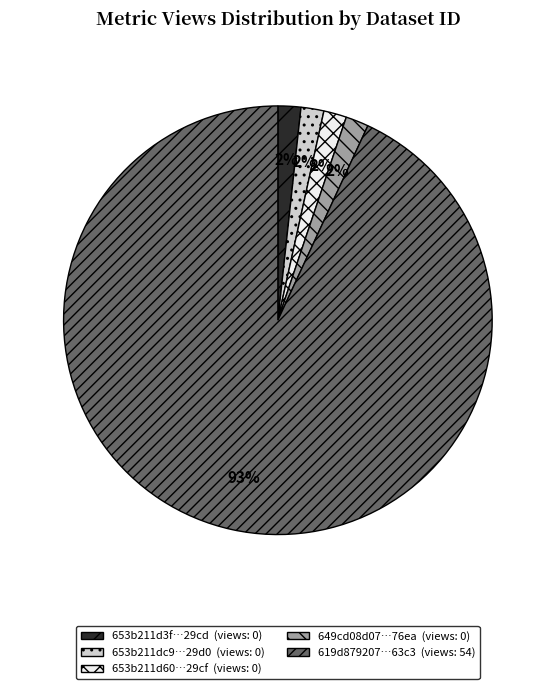

Is there a majority slice in this chart?

Yes